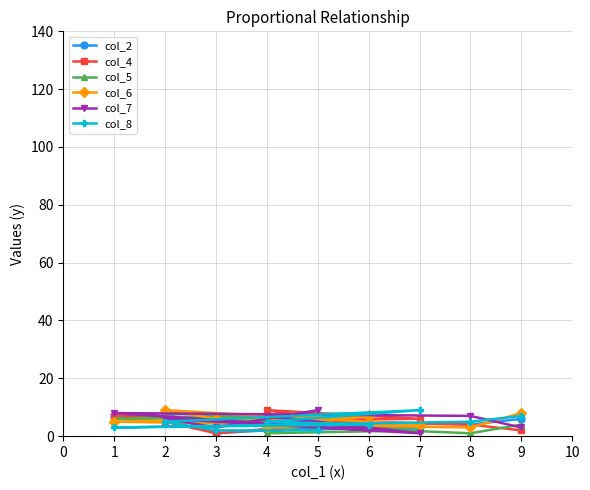

Reading left to right, extract all data points from this chart.

col_2: 1=7	2=8	3=1	4=2	5=3	6=5	7=3	8=4	9=6
col_4: 1=7	2=5	3=1	4=9	5=4	6=3	7=6	8=4	9=2
col_5: 1=6	2=7	3=5	4=1	5=3	6=8	7=2	8=1	9=4
col_6: 1=5	2=9	3=6	4=3	5=6	6=7	7=4	8=3	9=8
col_7: 1=8	2=6	3=3	4=7	5=9	6=2	7=1	8=7	9=3
col_8: 1=3	2=5	3=2	4=5	5=2	6=4	7=9	8=5	9=7